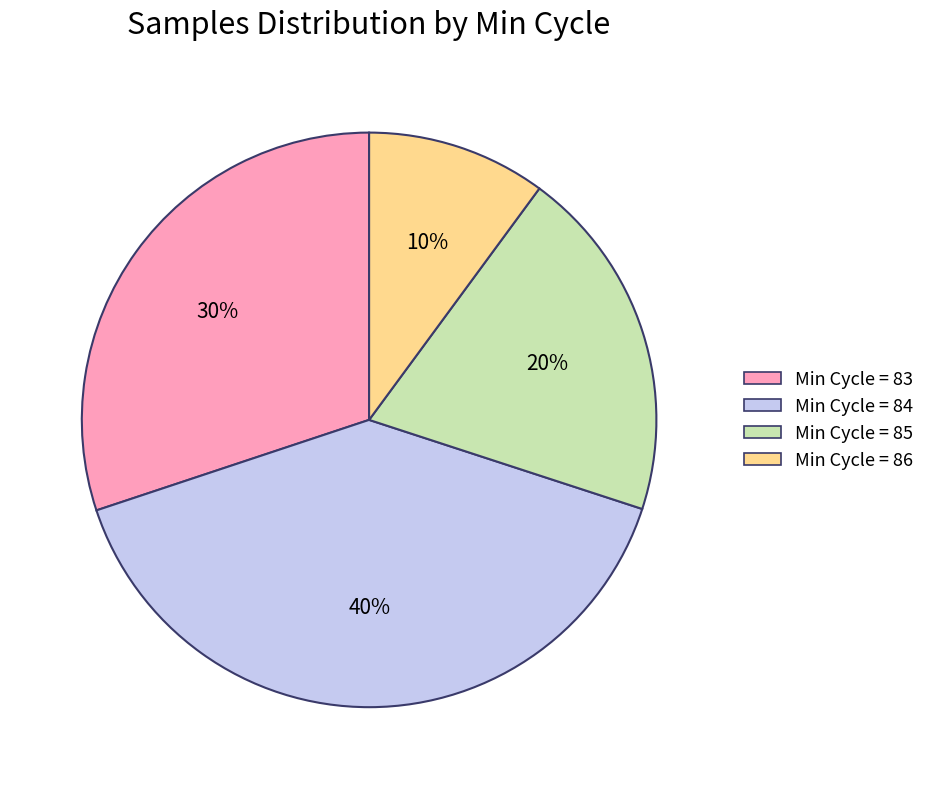

How many segments does this pie chart have?

4